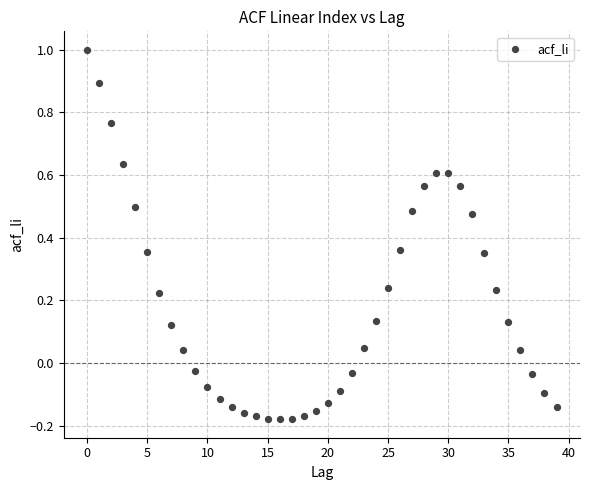

What is the range of Y values (max minus min)?

1.2